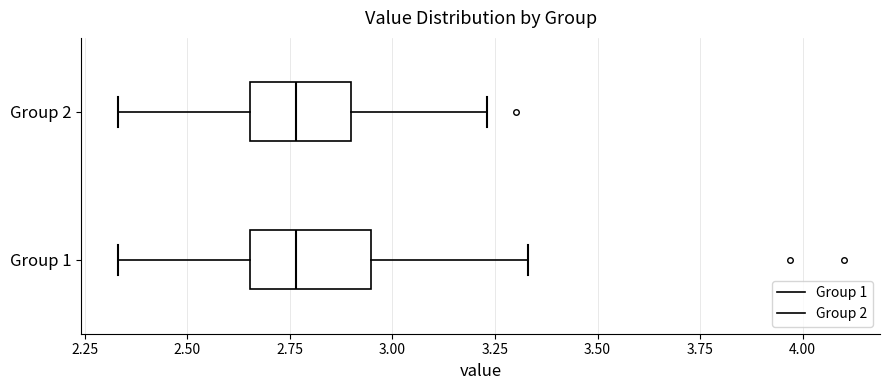

Where does the median line of the box for Group 1 sit on the x-axis? The values are not printed on the chart, so give them approximately, as read against the axis.

2.75